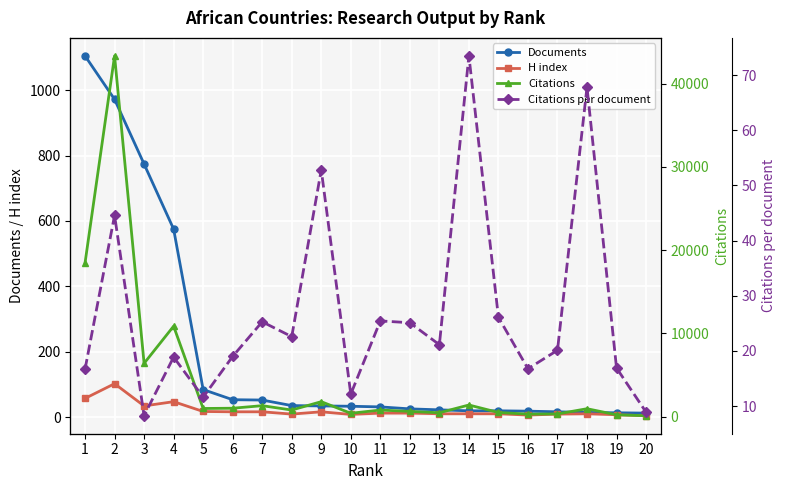

How many lines are shown in the chart?

4